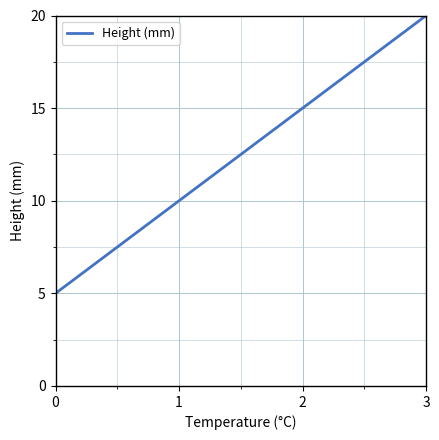

Reading left to right, extract all data points from this chart.

5.0	7.5	10.0	12.5	15.0	17.5	20.0